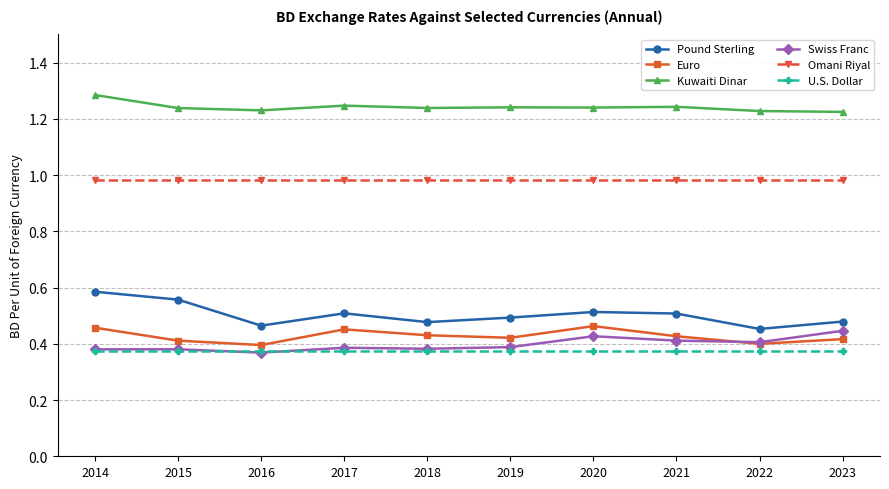

Does the chart display data point markers on the line(s)?

Yes